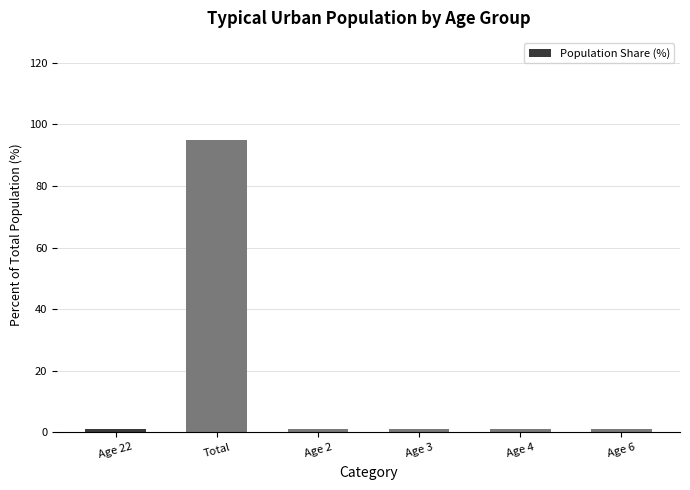

What is the sum of all values?

100.0